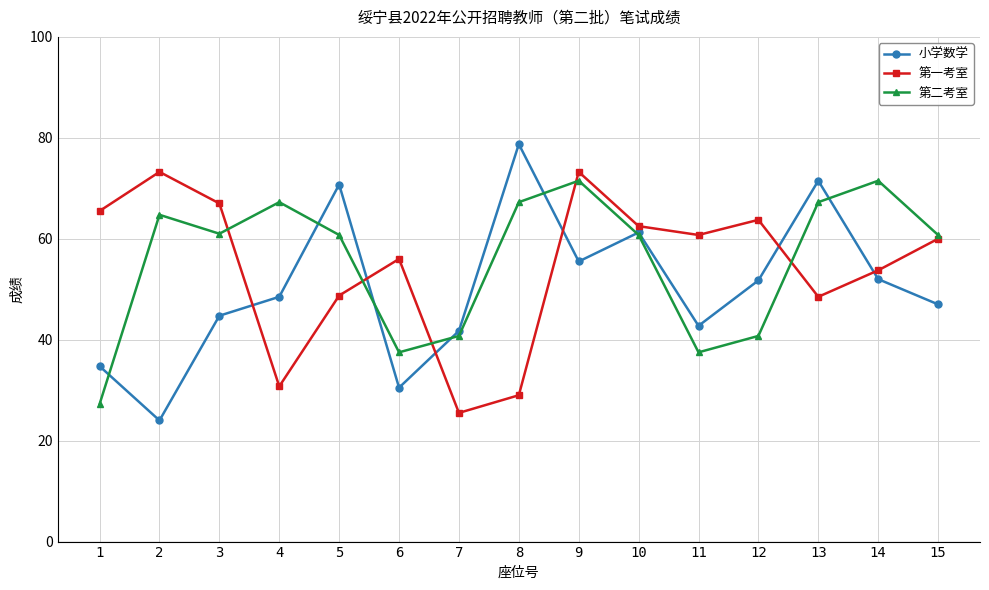

Where is the first local maximum for 小学数学?

5